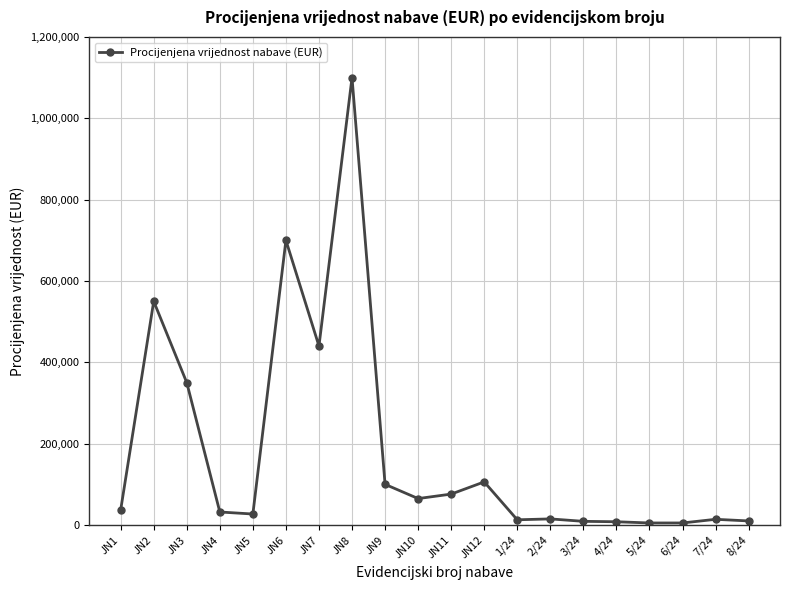

At which label is the value closest to 552500?

JN2